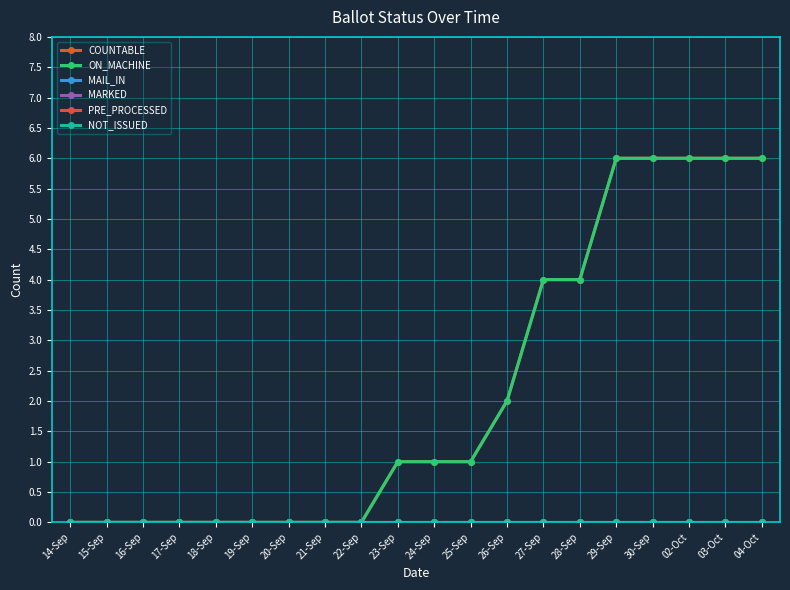

Does the chart have visible grid lines?

Yes